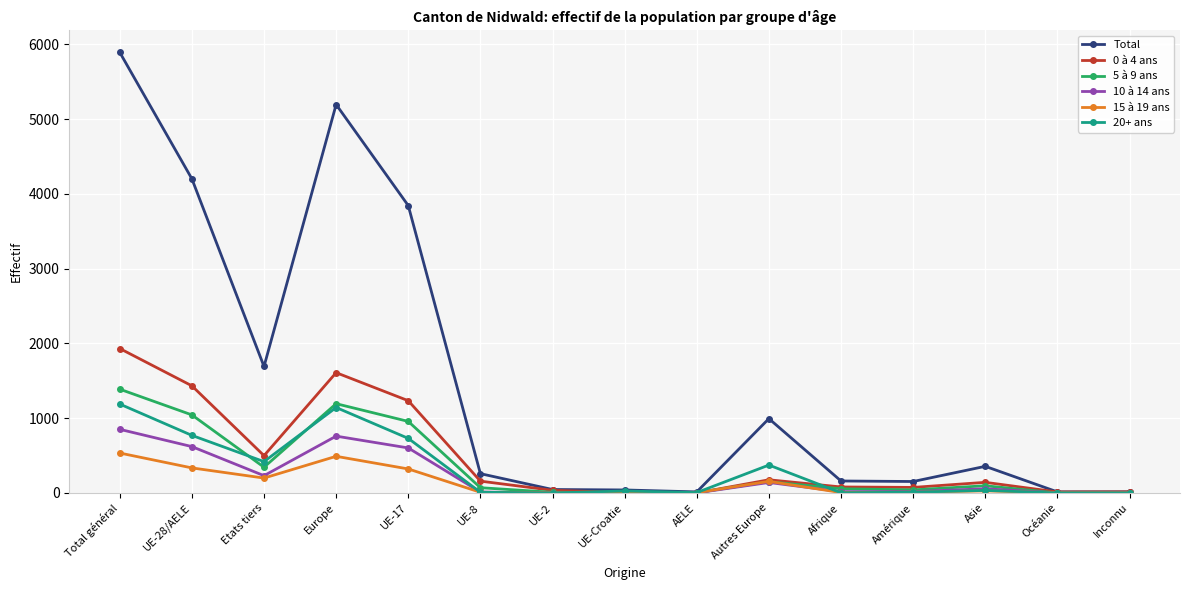

Where is the first local minimum for 0 à 4 ans?

Etats tiers